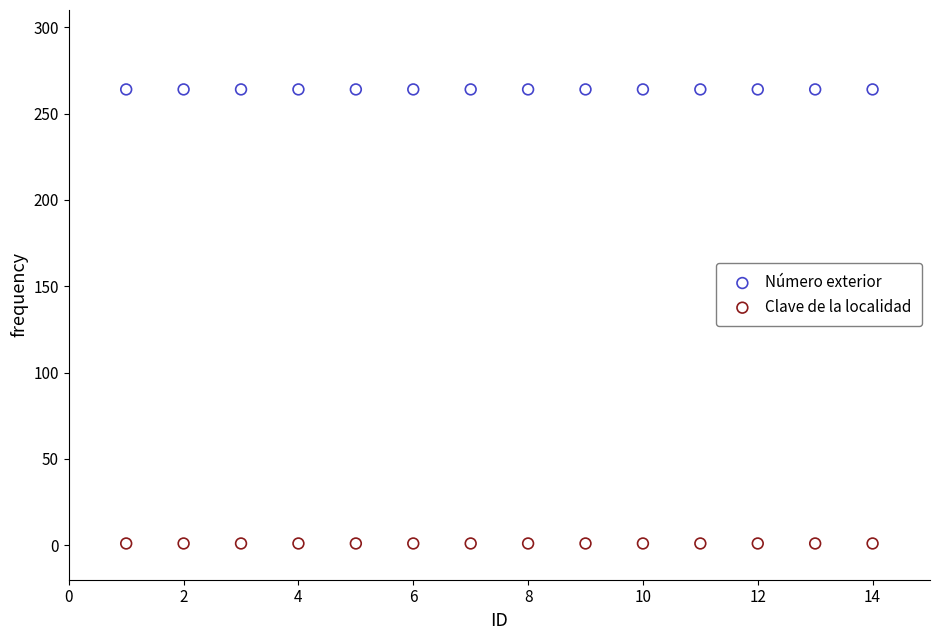

Which series contains the lowest Y value?

Clave de la localidad